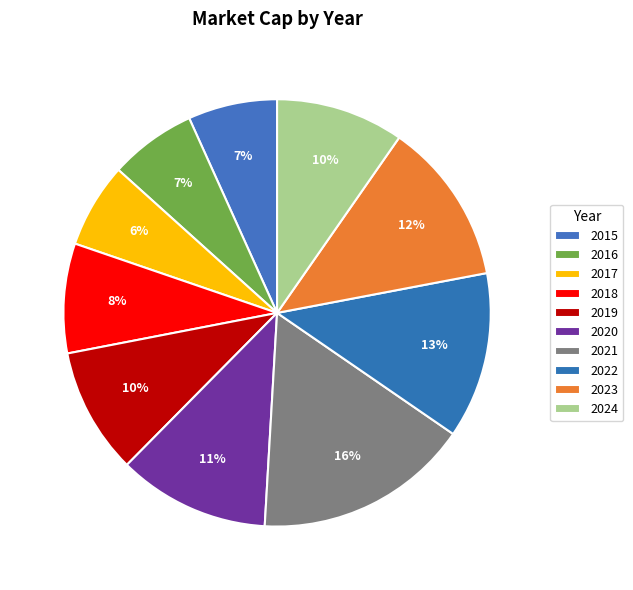

What is the largest slice in the pie chart?

2021